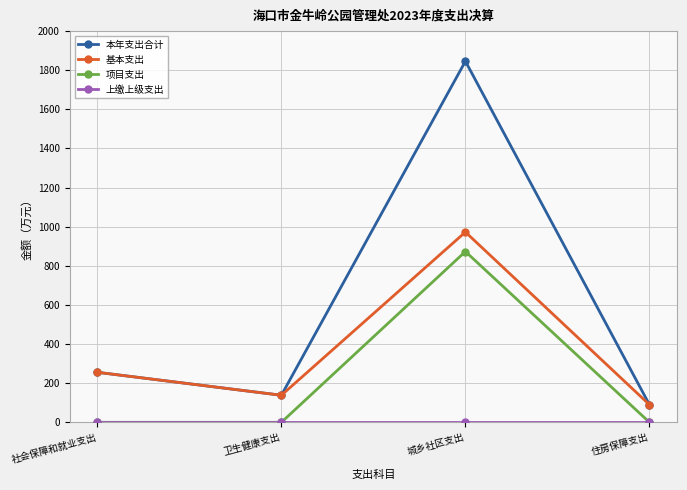

Rank the categories by 基本支出 value from highest to lowest.

城乡社区支出, 社会保障和就业支出, 卫生健康支出, 住房保障支出